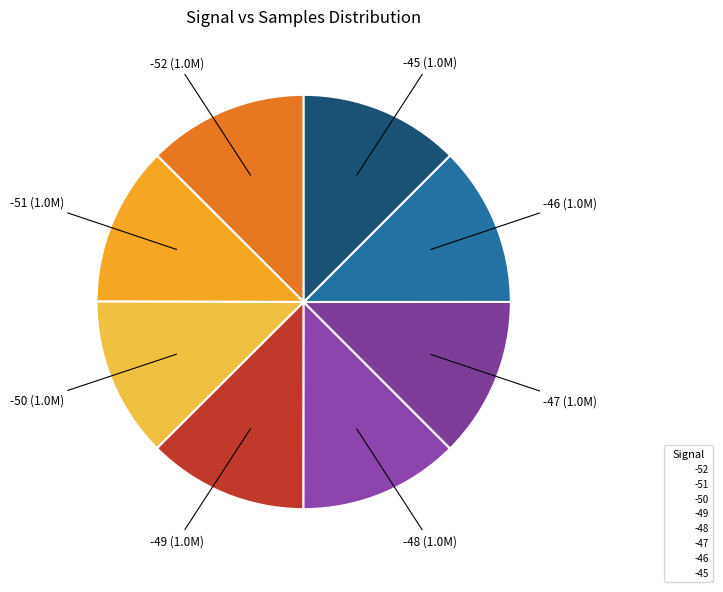

Count the number of slices in the pie.

8